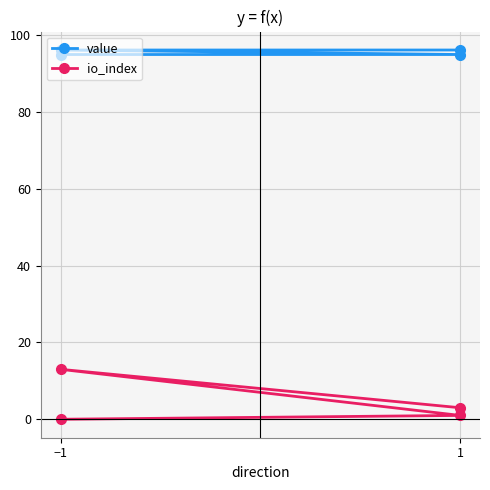

True or false: value and io_index cross at least once.

False